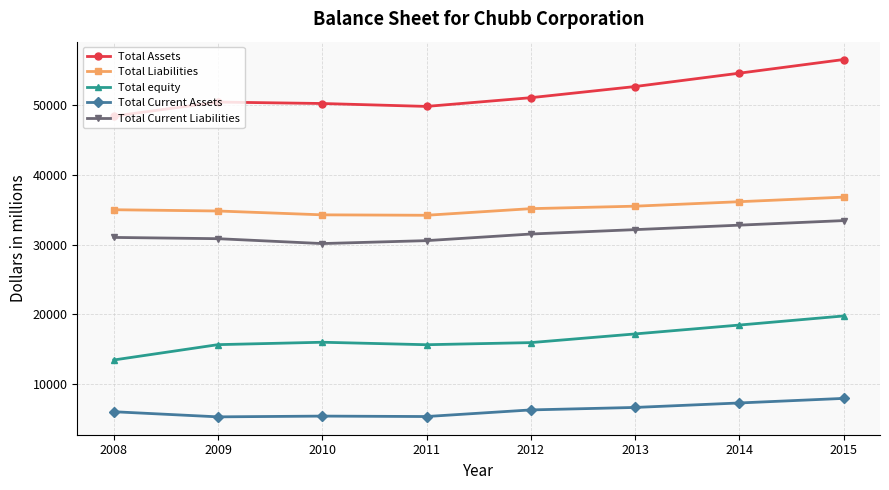

At which category is the sum across all series the highest?

2015